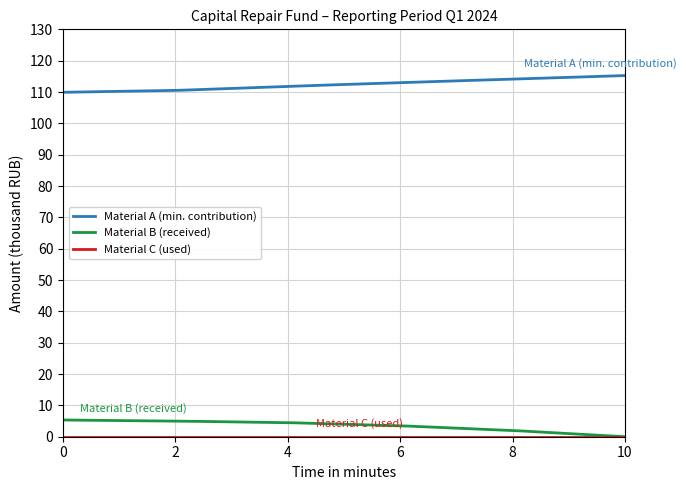

Is this an area chart (filled region under the line)?

No